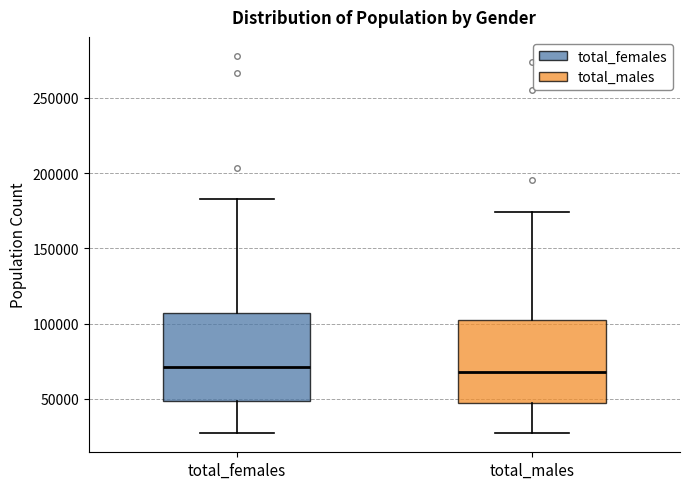

Reading left to right, transcribe this box plot: for each box, give where its median line is, the range the box spans, and where its two whiskers end, as read against the y-axis. The values are not printed on the chart, so give them approximately, as read against the axis.

total_females: median 70000, box 50000 to 105000, whiskers 30000 to 185000
total_males: median 70000, box 45000 to 100000, whiskers 25000 to 175000